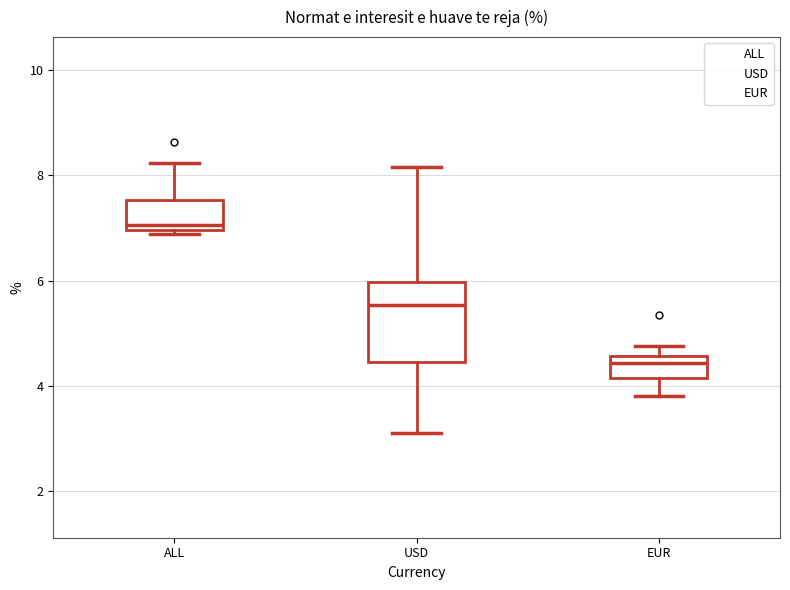

Which box's median line is the highest?

ALL